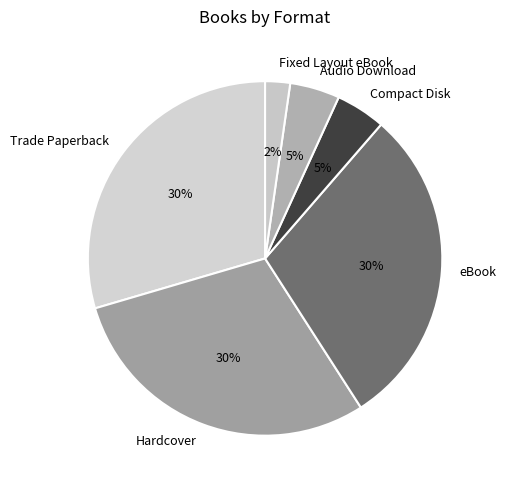

What is the smallest slice in the pie chart?

Fixed Layout eBook